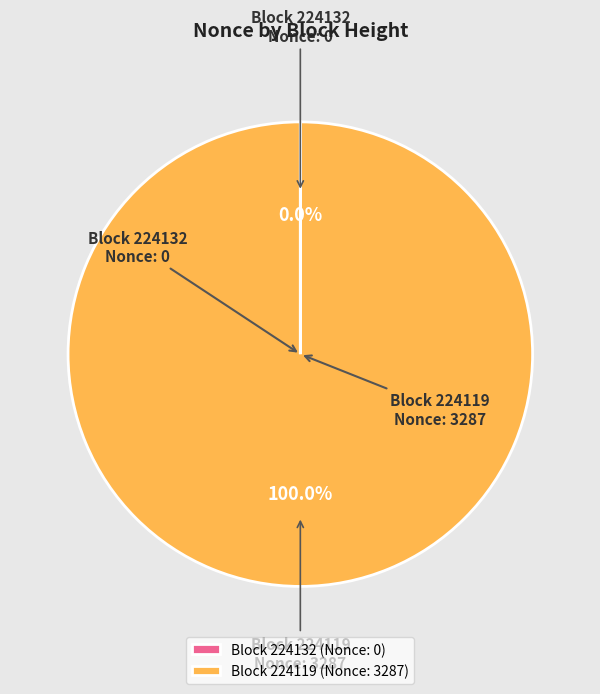

Is there a majority slice in this chart?

Yes